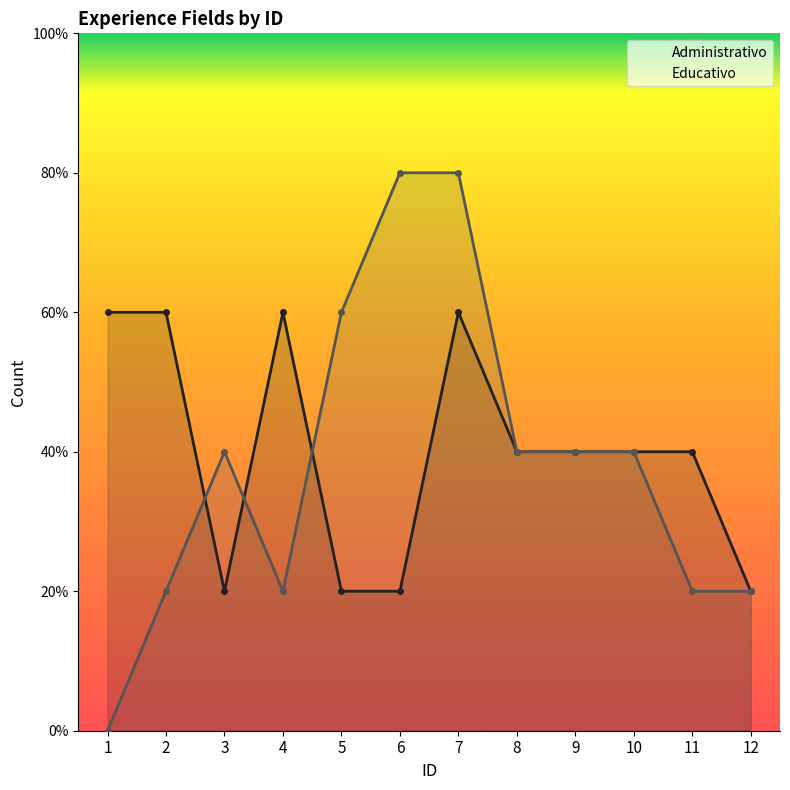

Does the chart have visible grid lines?

No